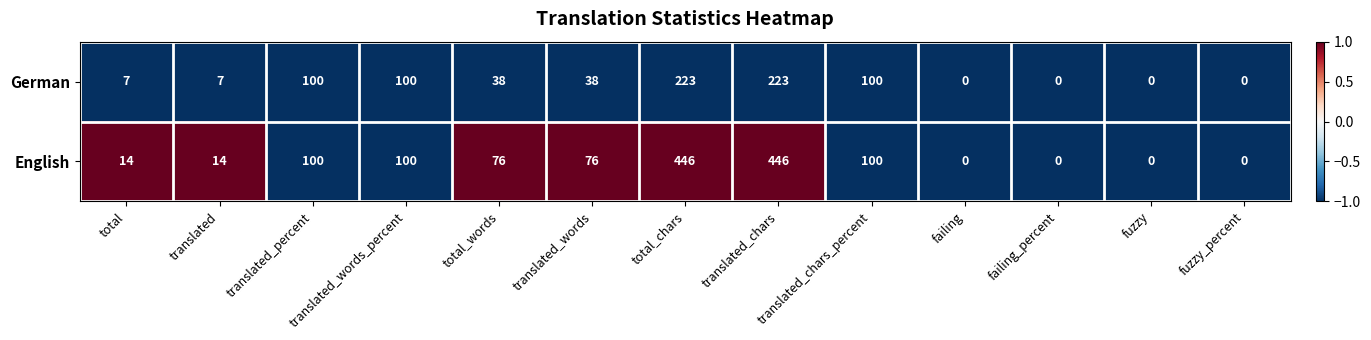

List the series in order of their overall mean, lowest first.

German, English